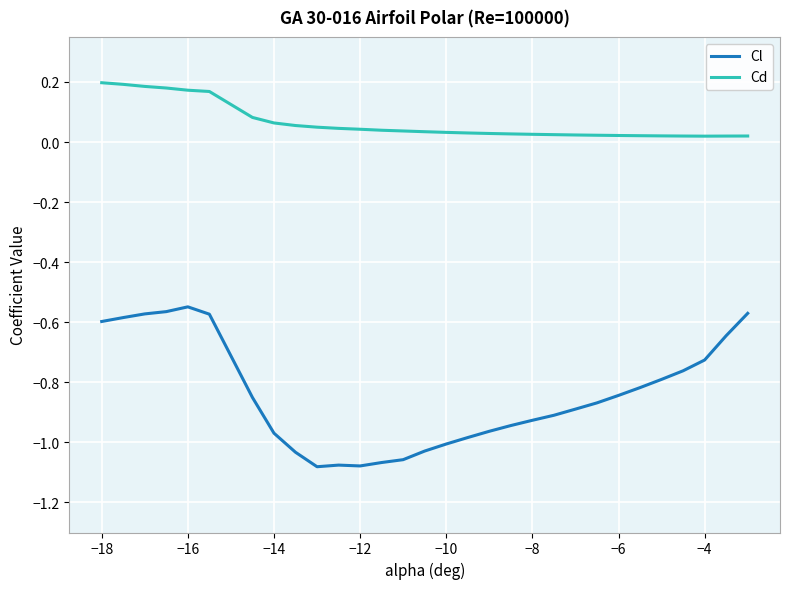

True or false: Cd and Cl cross at least once.

False